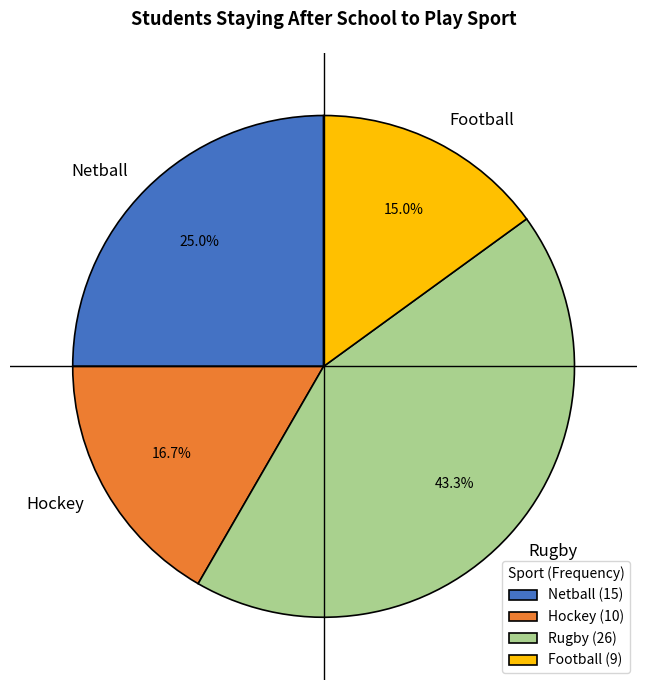

What percentage do Hockey and Rugby together represent?

60.0%